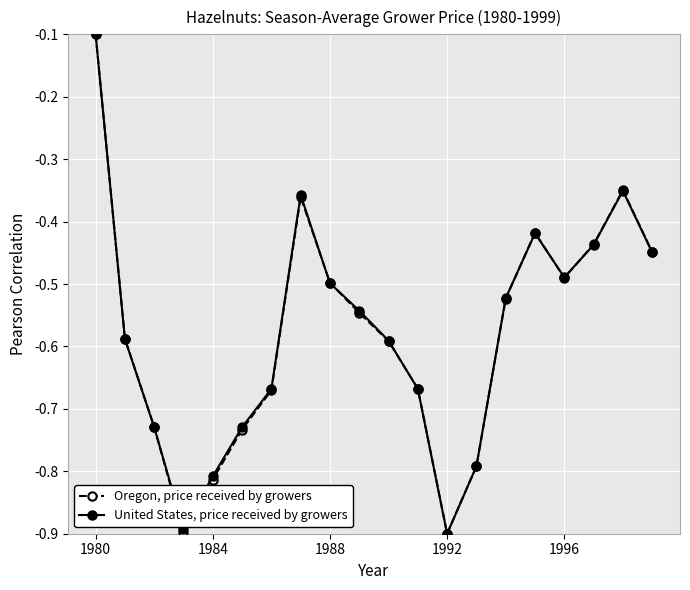

List the series in order of their overall mean, lowest first.

Oregon, price received by growers, United States, price received by growers